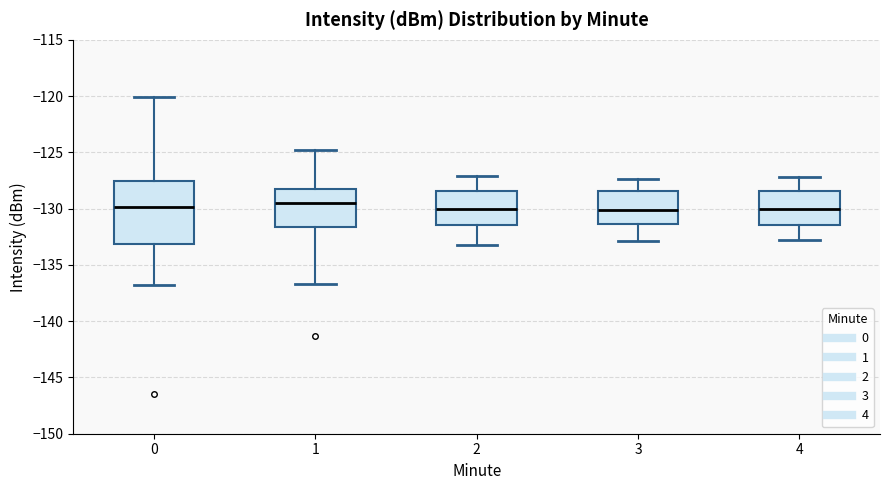

Where is the lower edge of the box at x = 0 on the y-axis? The values are not printed on the chart, so give them approximately, as read against the axis.

-133.0